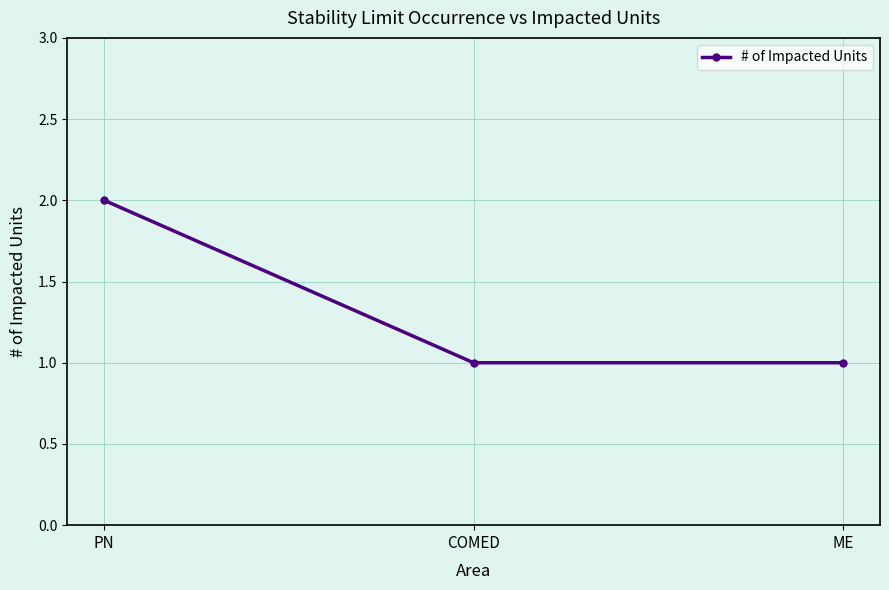

What is the smallest value displayed?

1